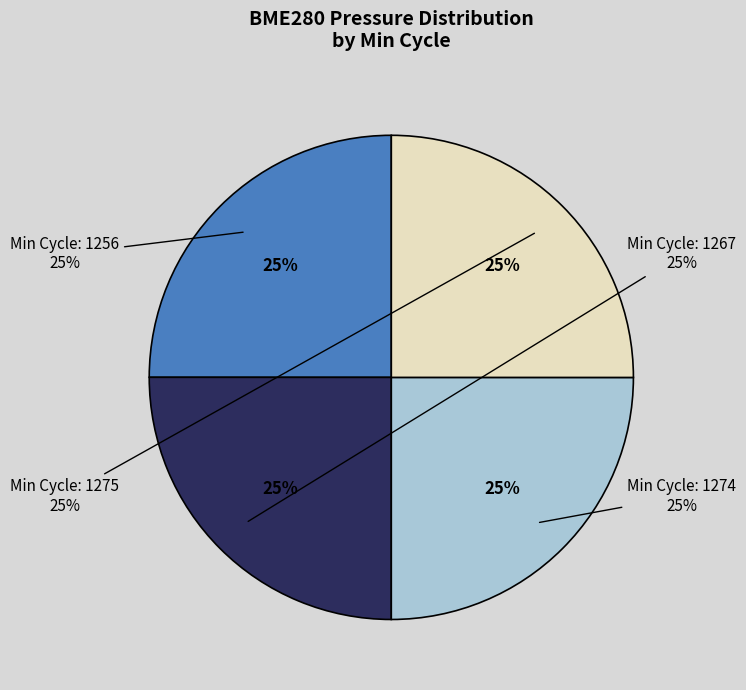

What is the largest slice in the pie chart?

1267